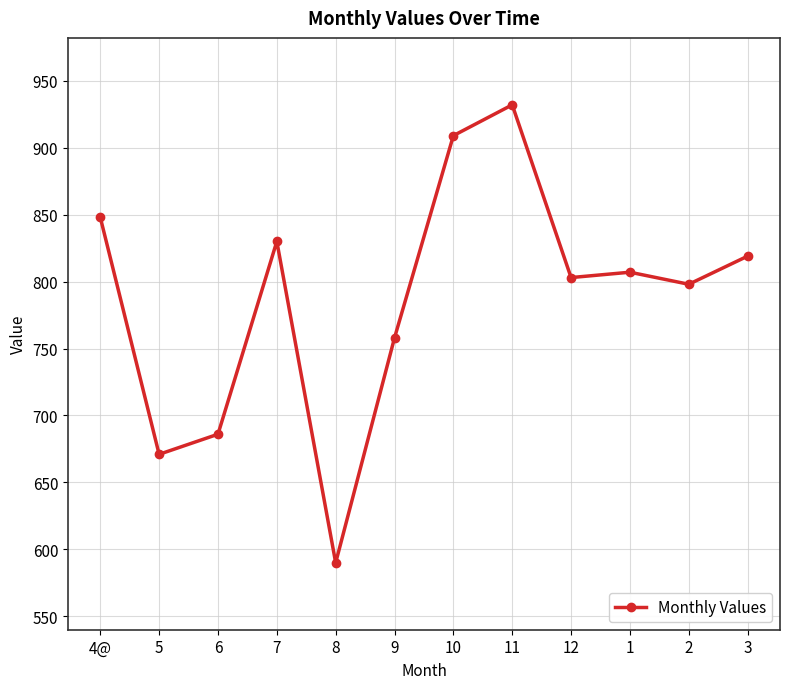

True or false: the data shows 758 at 9.

True